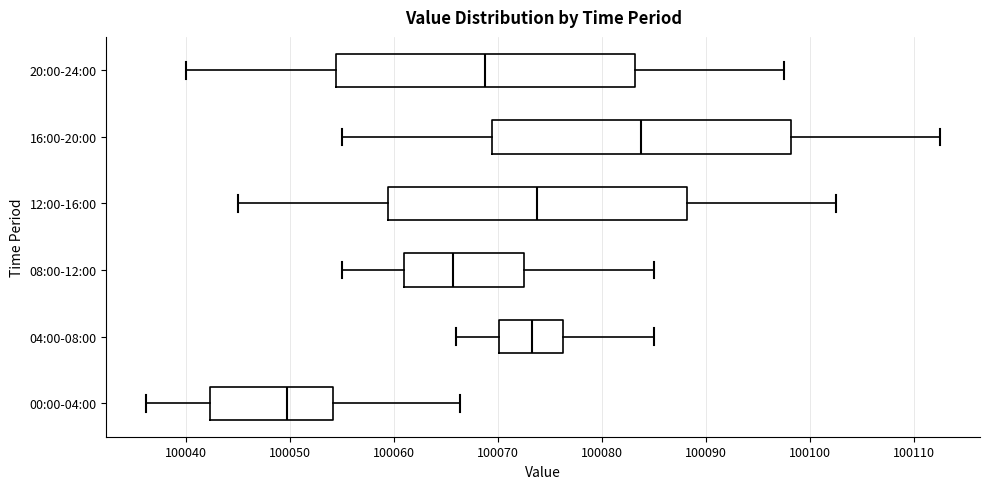

Which box's median line is the furthest to the left?

00:00-04:00